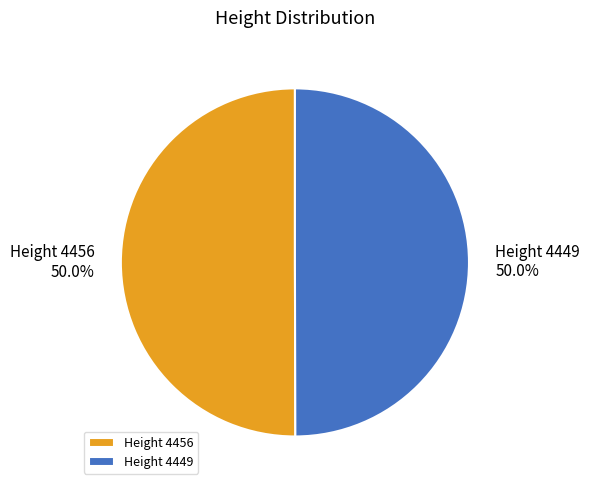

What is the ratio of the value at Height 4449 to the value at Height 4456?

1.0